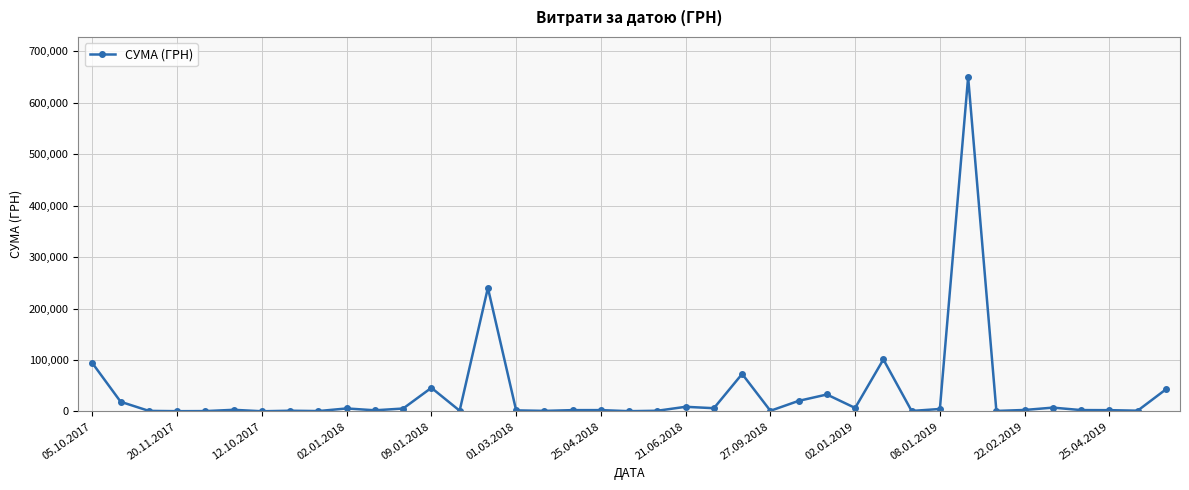

What is the maximum value shown in the chart?

650080.3